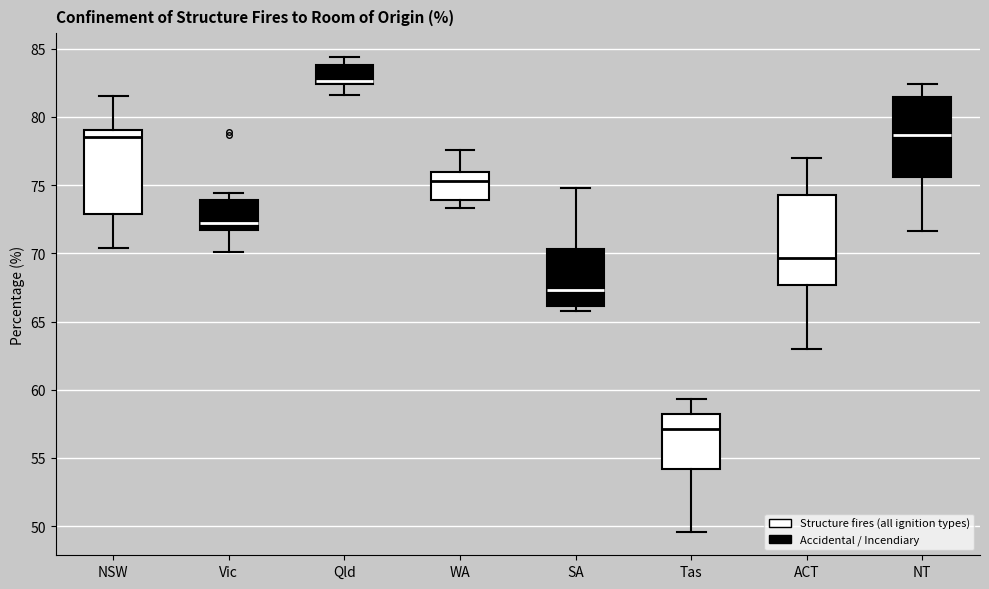

Reading left to right, read every box against the y-axis: the position of its median line, the range the box covers, and the ends of its whiskers. The values are not printed on the chart, so give them approximately, as read against the axis.

NSW: median 78.5, box 73.0 to 79.0, whiskers 70.5 to 81.5
Vic: median 72.5, box 71.5 to 74.0, whiskers 70.0 to 74.5
Qld: median 82.5 (just above the box's lower edge), box 82.5 to 84.0, whiskers 81.5 to 84.5
WA: median 75.5, box 74.0 to 76.0, whiskers 73.5 to 77.5
SA: median 67.5, box 66.0 to 70.5, whiskers 66.0 (just below the box's lower edge) to 75.0
Tas: median 57.0, box 54.0 to 58.0, whiskers 49.5 to 59.5
ACT: median 69.5, box 67.5 to 74.5, whiskers 63.0 to 77.0
NT: median 78.5, box 75.5 to 81.5, whiskers 71.5 to 82.5